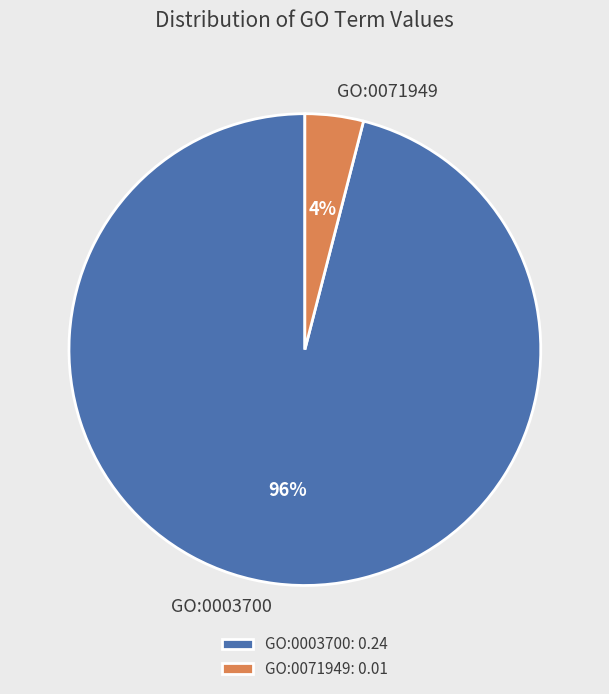

True or false: GO:0003700 accounts for 96% of the total.

True